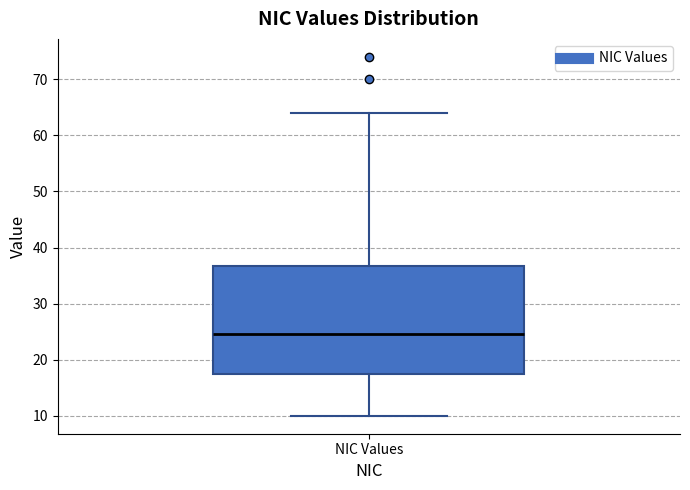

Where is the upper edge of the box for NIC Values on the y-axis? The values are not printed on the chart, so give them approximately, as read against the axis.

37